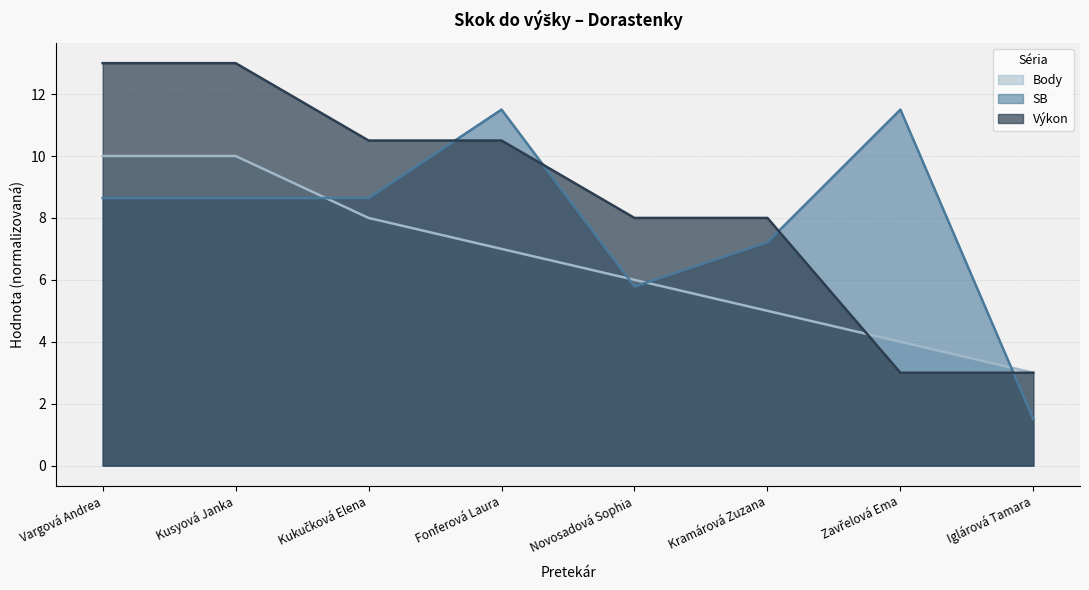

What is the difference between the maximum and minimum values in the Body series?

7.0